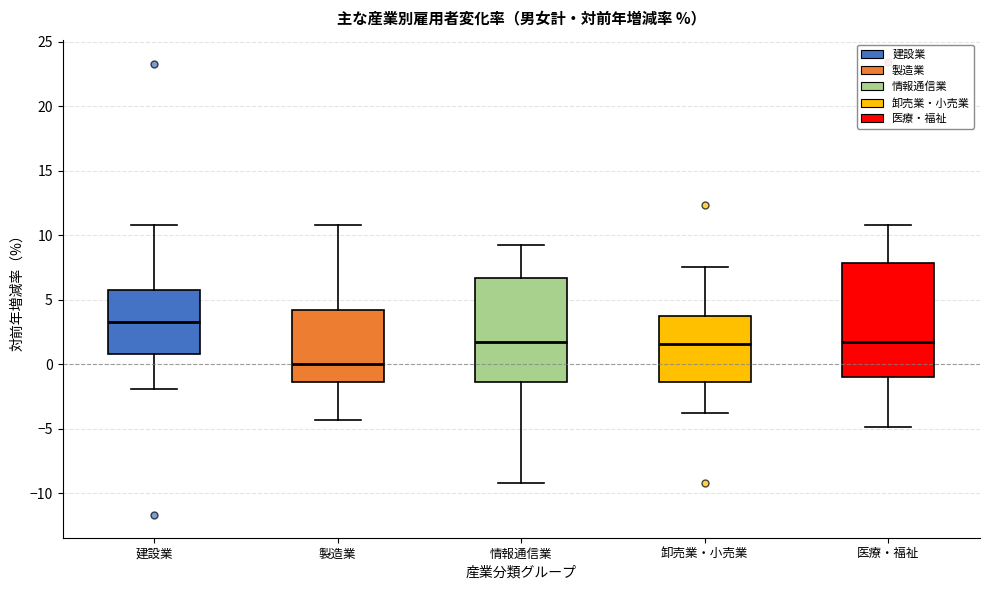

Which box's median line is the lowest?

製造業